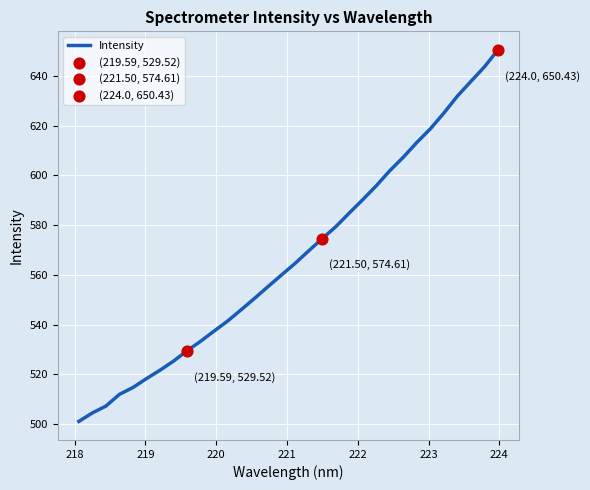

What is the minimum value shown in the chart?

501.1